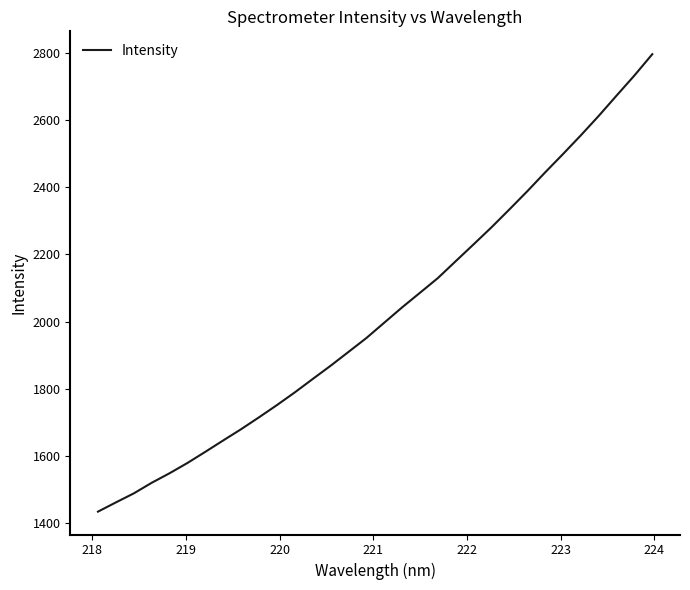

What is the difference between the maximum and minimum values?

1361.2